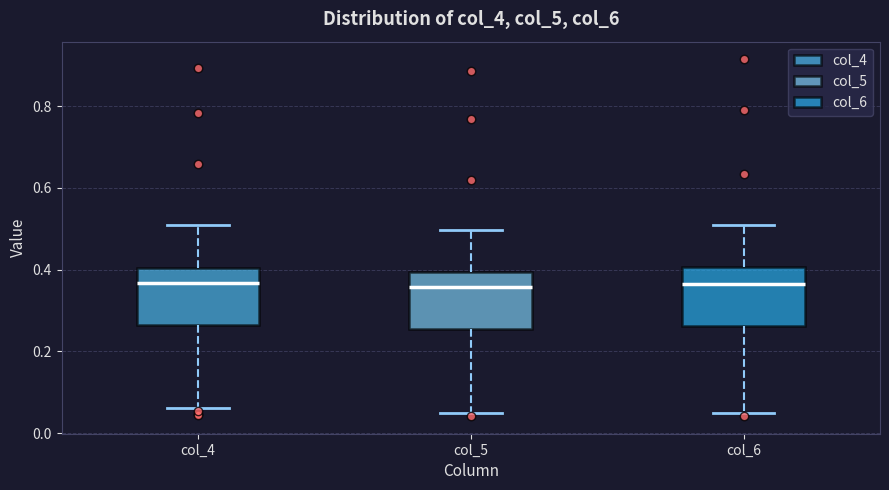

Reading left to right, transcribe this box plot: for each box, give where its median line is, the range the box spans, and where its two whiskers end, as read against the y-axis. The values are not printed on the chart, so give them approximately, as read against the axis.

col_4: median 0.36, box 0.26 to 0.40, whiskers 0.06 to 0.50
col_5: median 0.36, box 0.26 to 0.40, whiskers 0.04 to 0.50
col_6: median 0.36, box 0.26 to 0.40, whiskers 0.04 to 0.52